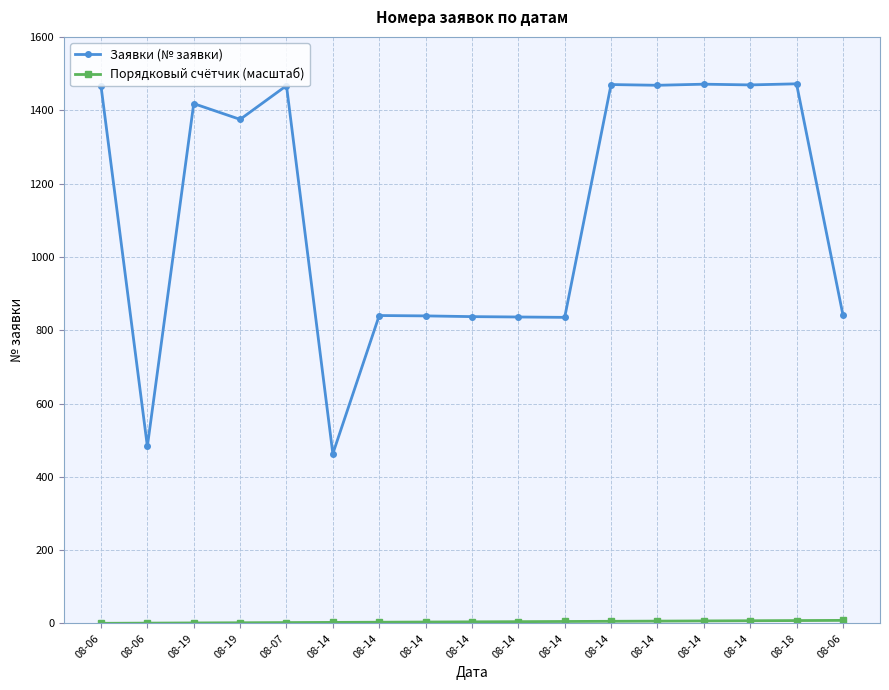

What is the sum of the Порядковый счётчик (масштаб) values at 08-14 and 08-06?

11.5